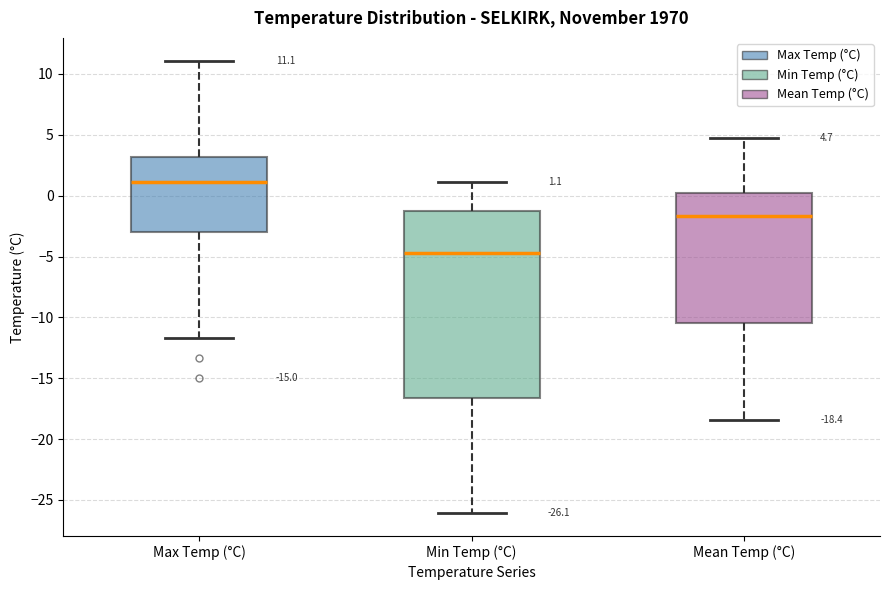

Which box is the tallest, from its lower edge to its upper edge?

Min Temp (°C)